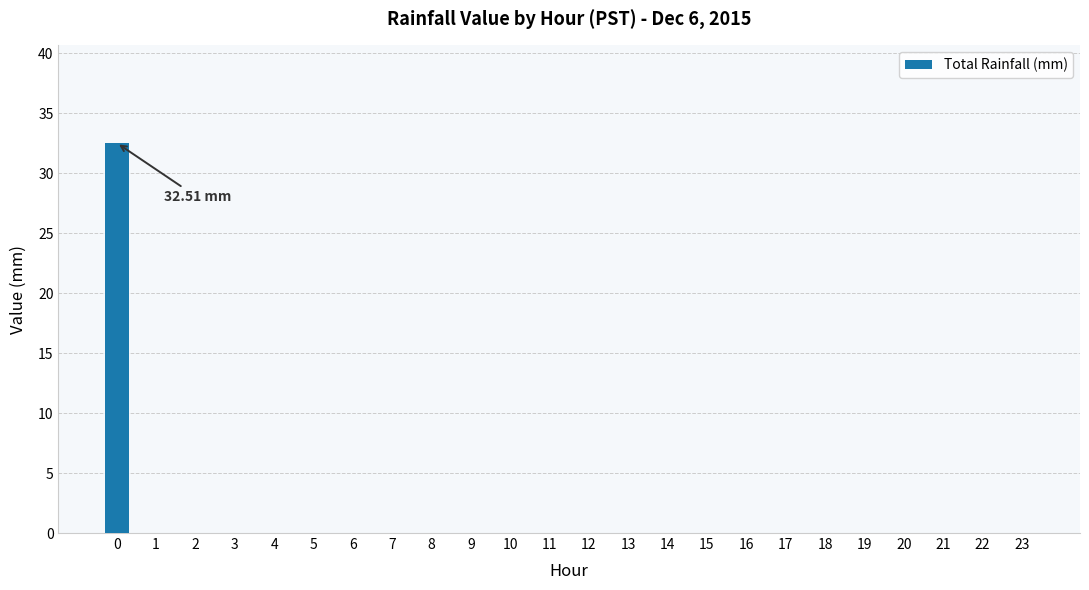

The chart shows a value of 0.0 at 8. True or false?

True